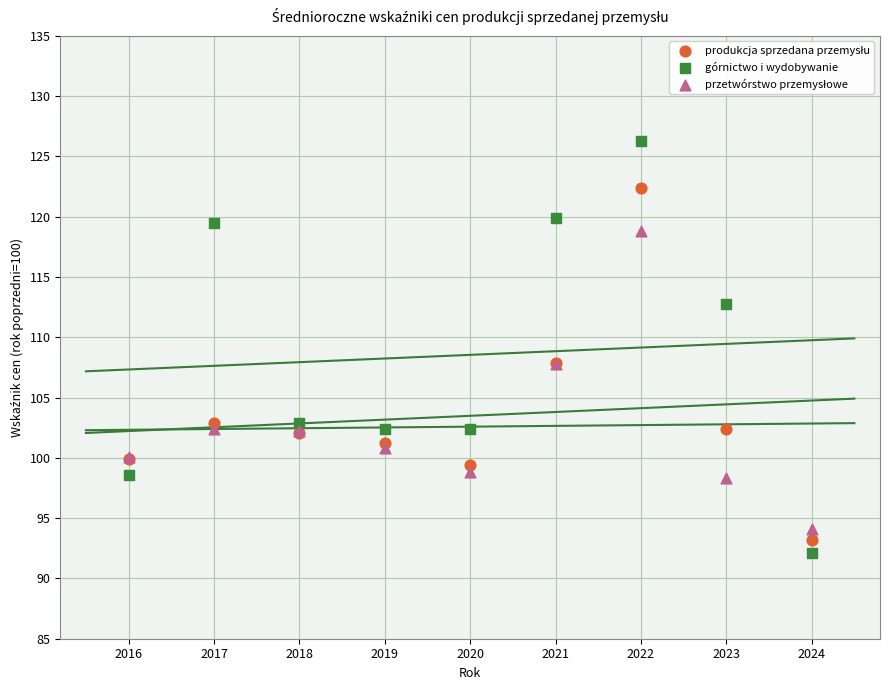

Which series contains the highest Y value?

górnictwo i wydobywanie